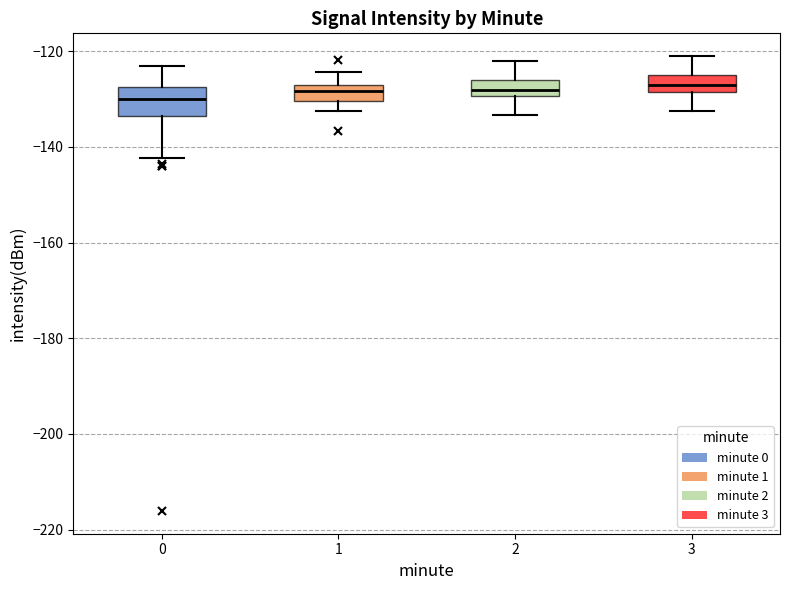

Where does the median line of the box at x = 2 sit on the y-axis? The values are not printed on the chart, so give them approximately, as read against the axis.

-128